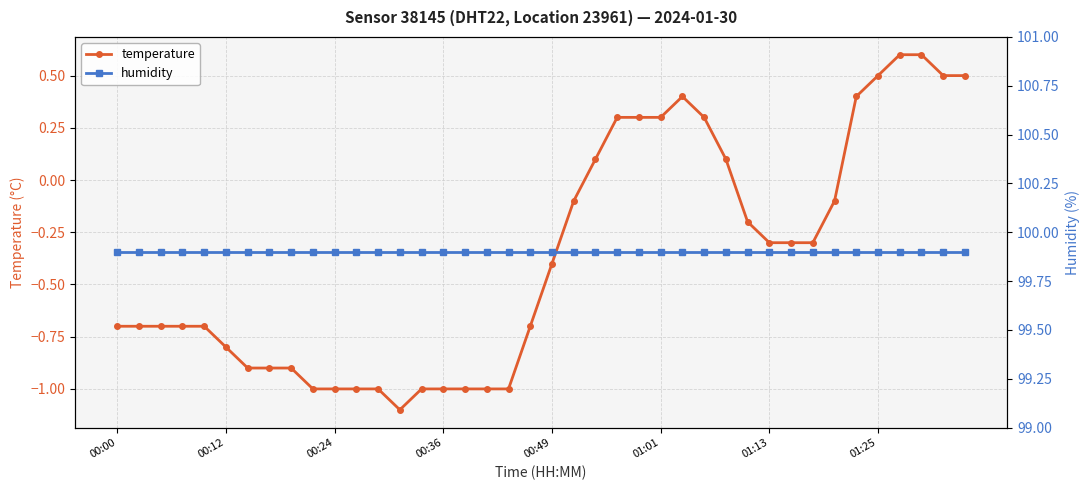

True or false: humidity has more than 1 interior local peaks.

False